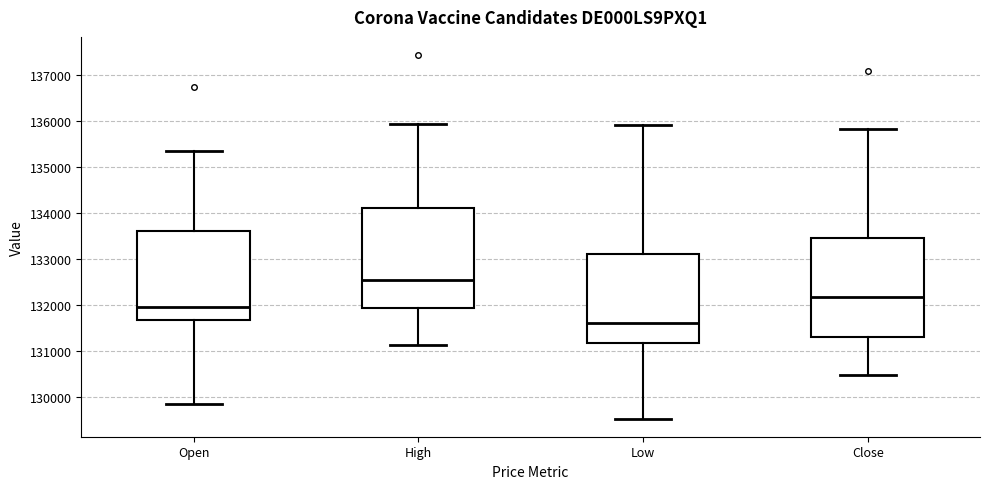

Where is the upper edge of the box for Open on the y-axis? The values are not printed on the chart, so give them approximately, as read against the axis.

133600